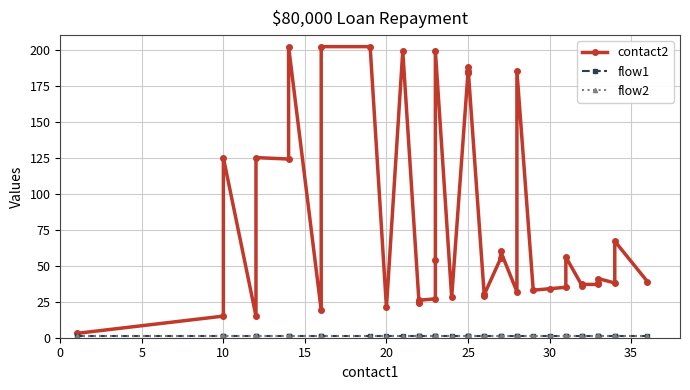

Does the chart have visible grid lines?

Yes